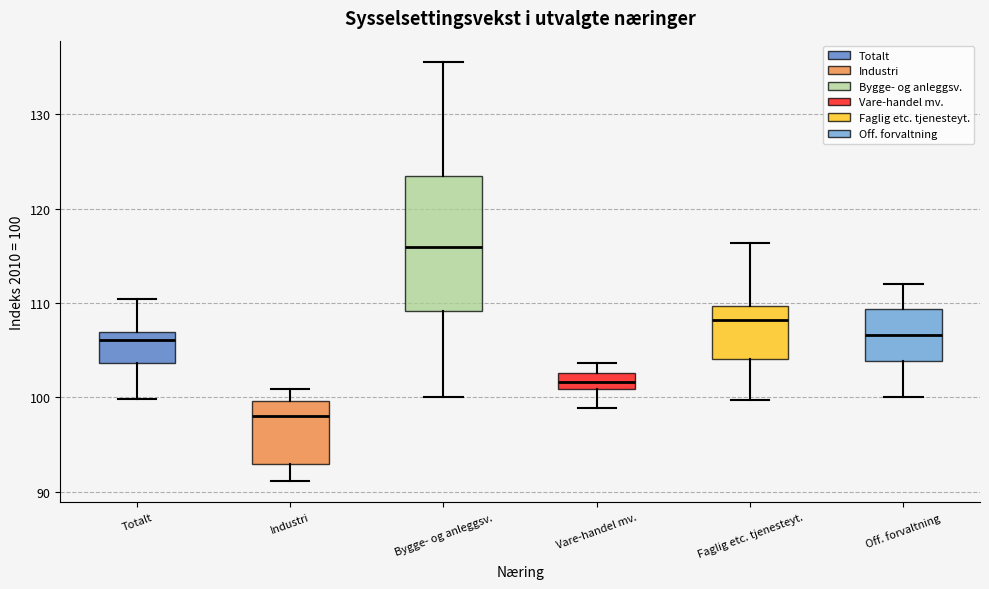

Reading left to right, transcribe this box plot: for each box, give where its median line is, the range the box spans, and where its two whiskers end, as read against the y-axis. The values are not printed on the chart, so give them approximately, as read against the axis.

Totalt: median 106, box 104 to 107, whiskers 100 to 110
Industri: median 98, box 93 to 100, whiskers 91 to 101
Bygge- og anleggsv.: median 116, box 109 to 124, whiskers 100 to 136
Vare-handel mv.: median 102, box 101 to 103, whiskers 99 to 104
Faglig etc. tjenesteyt.: median 108, box 104 to 110, whiskers 100 to 116
Off. forvaltning: median 107, box 104 to 109, whiskers 100 to 112